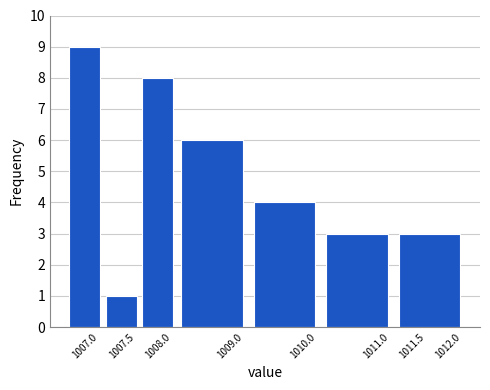

Reading left to right, list every bar in this chart as the range it spans on the x-axis followed by its height. The values are not printed on the chart, so give them approximately, as read against the axis.

1006.75 to 1007.25: 9
1007.25 to 1007.75: 1
1007.75 to 1008.25: 8
1008.25 to 1009.25: 6
1009.25 to 1010.25: 4
1010.25 to 1011.25: 3
1011.25 to 1012.25: 3